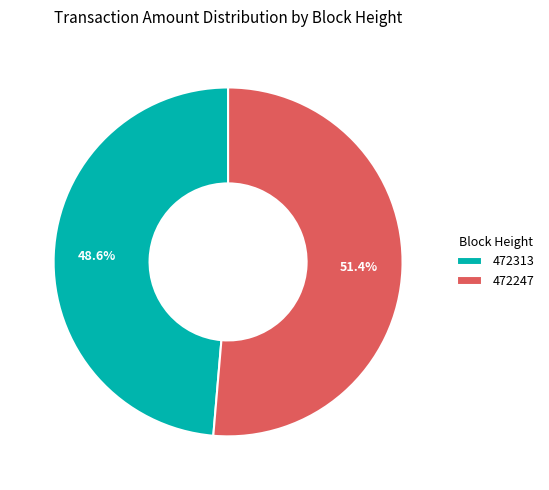

Between 472313 and 472247, which is larger?

472247